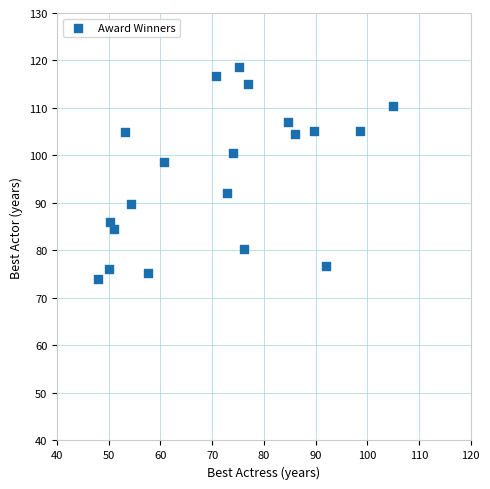

What is the range of Y values (max minus min)?

44.6